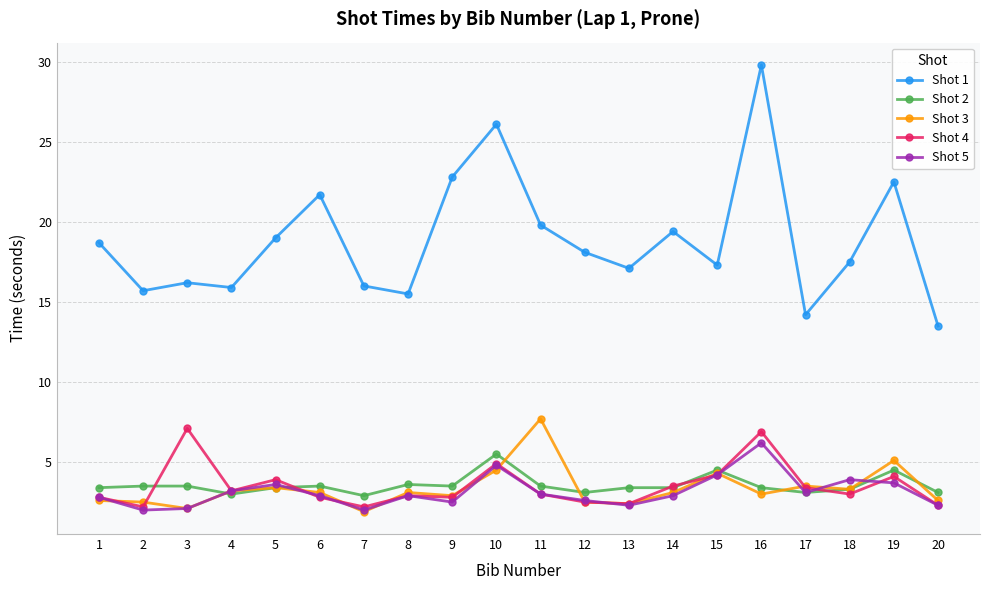

What is the value of the Shot 3 point at the 6th from the left?

3.1